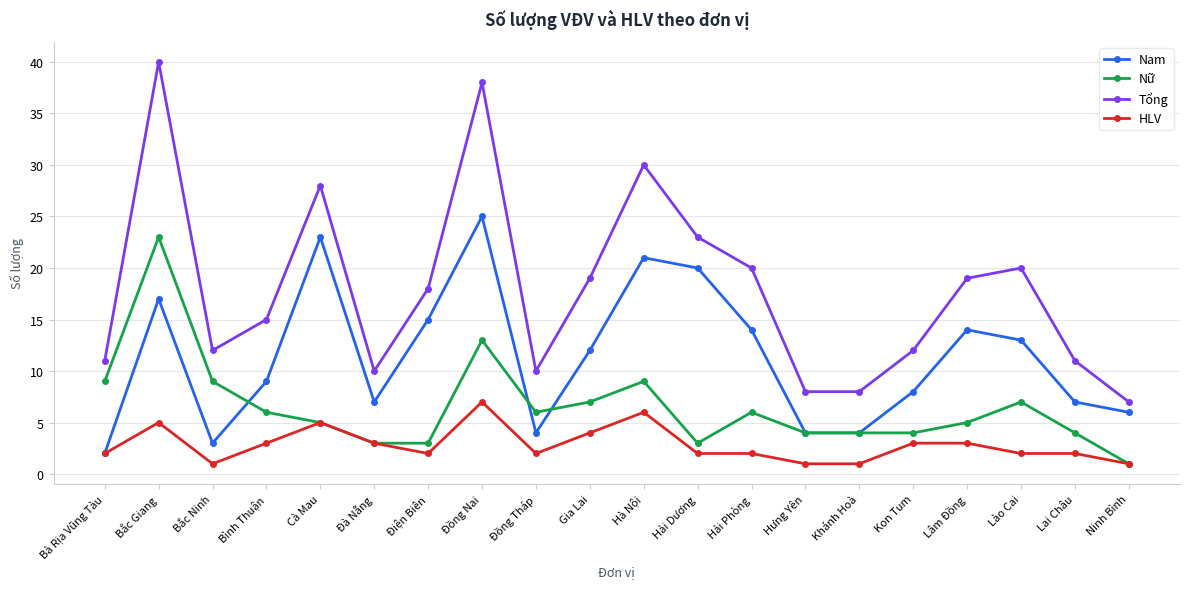

What is the difference between the second highest and minimum values in the HLV series?

5